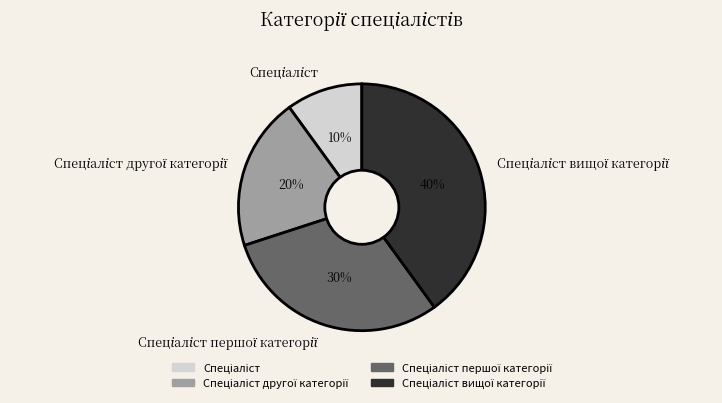

Is there a majority slice in this chart?

No